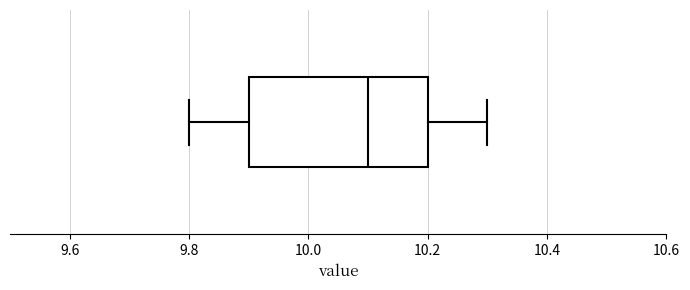

Transcribe this box plot: give where the median line is, the range the box spans, and where the two whiskers end, as read against the x-axis. The values are not printed on the chart, so give them approximately, as read against the axis.

median 10.1, box 9.9 to 10.2, whiskers 9.8 to 10.3